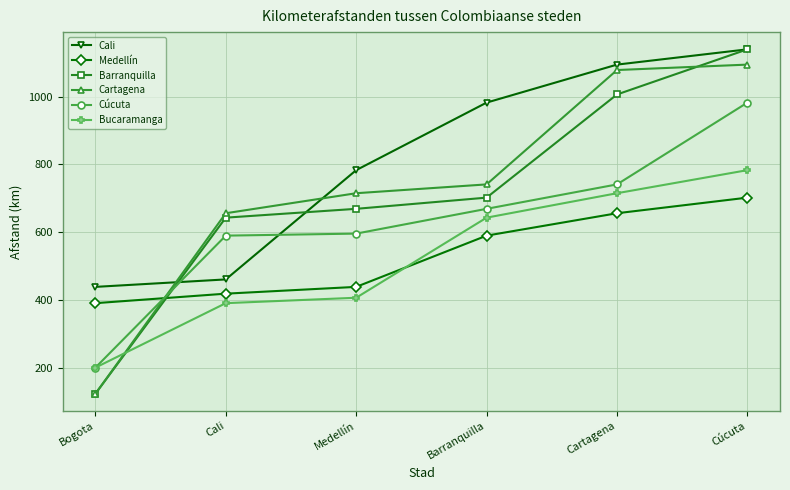

How many data points in Cartagena are less than 741?

3